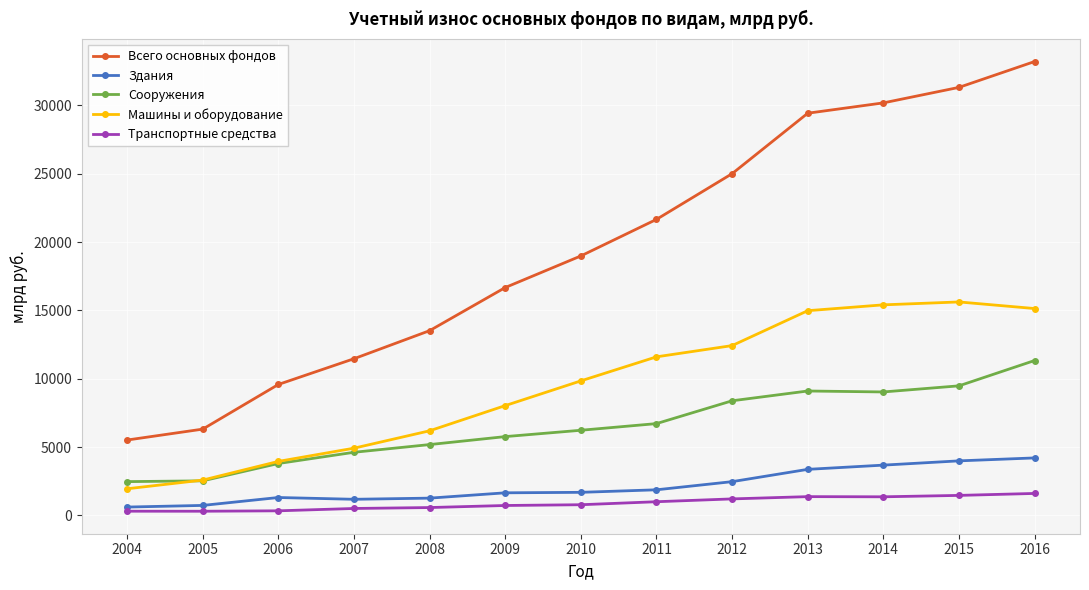

Which series has the largest total across all categories?

Всего основных фондов